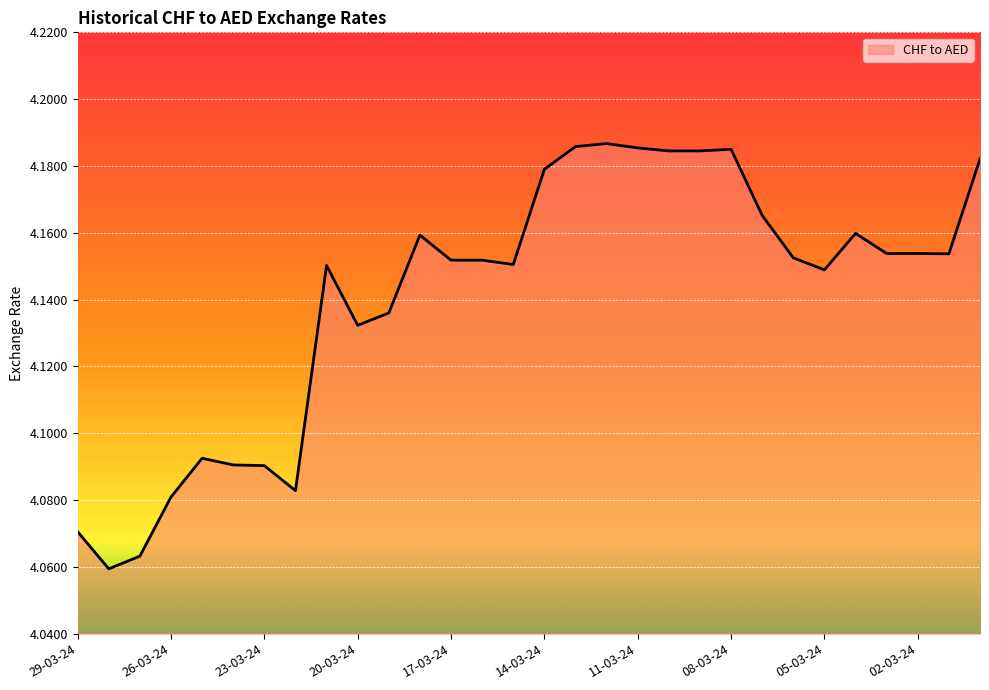

Does the chart display data point markers on the line(s)?

No